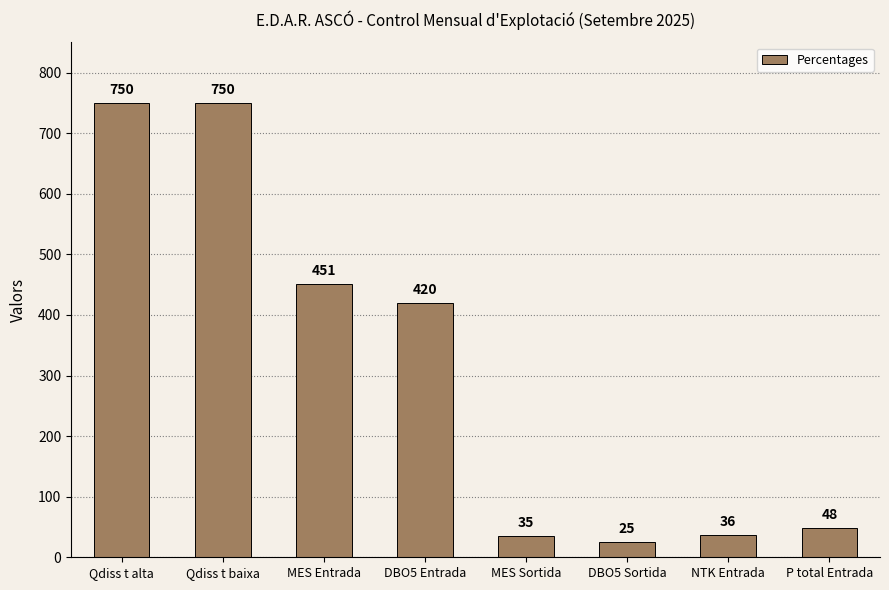

What is the change in value from Qdiss t baixa to MES Sortida?

-715